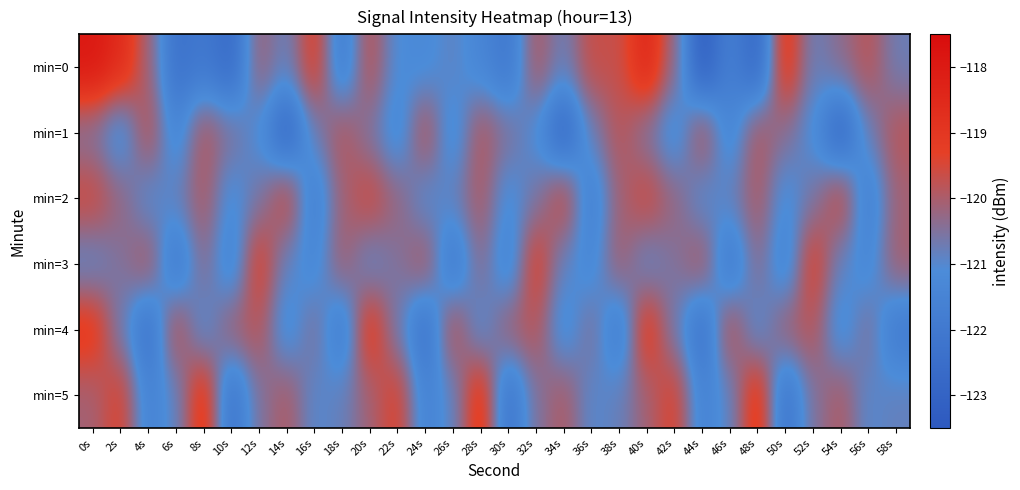

How many data points does each series have?

30